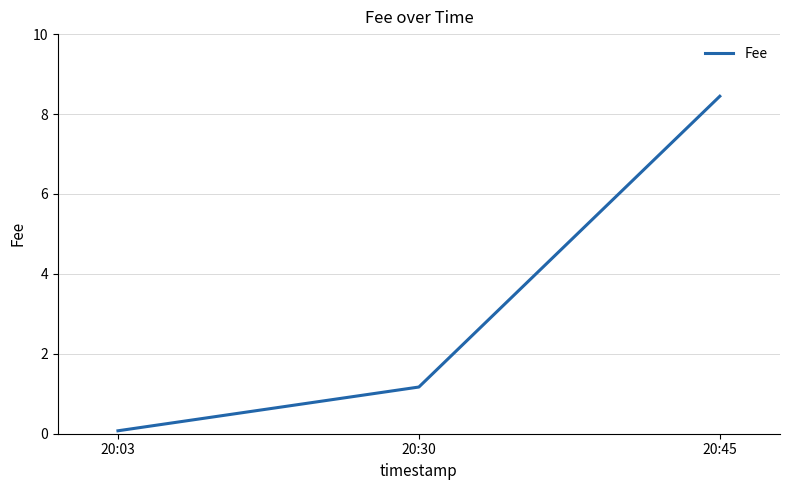

Does the chart display data point markers on the line(s)?

No